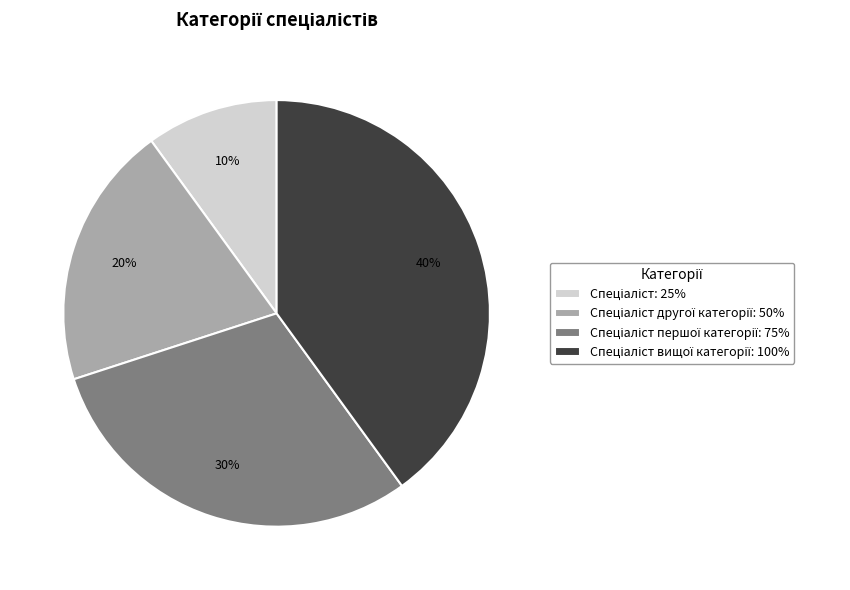

To the nearest percent, what is the difference between the largest and smallest slice percentages?

30%